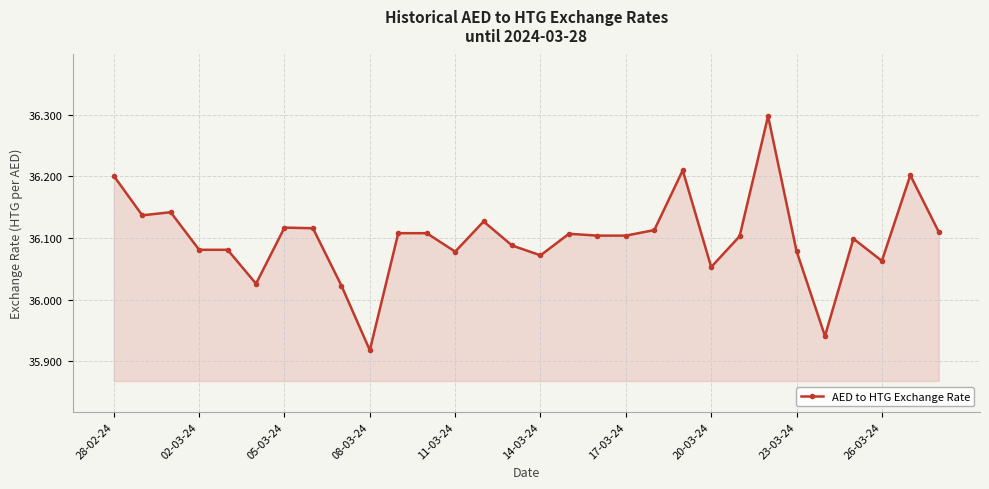

How many lines are shown in the chart?

1